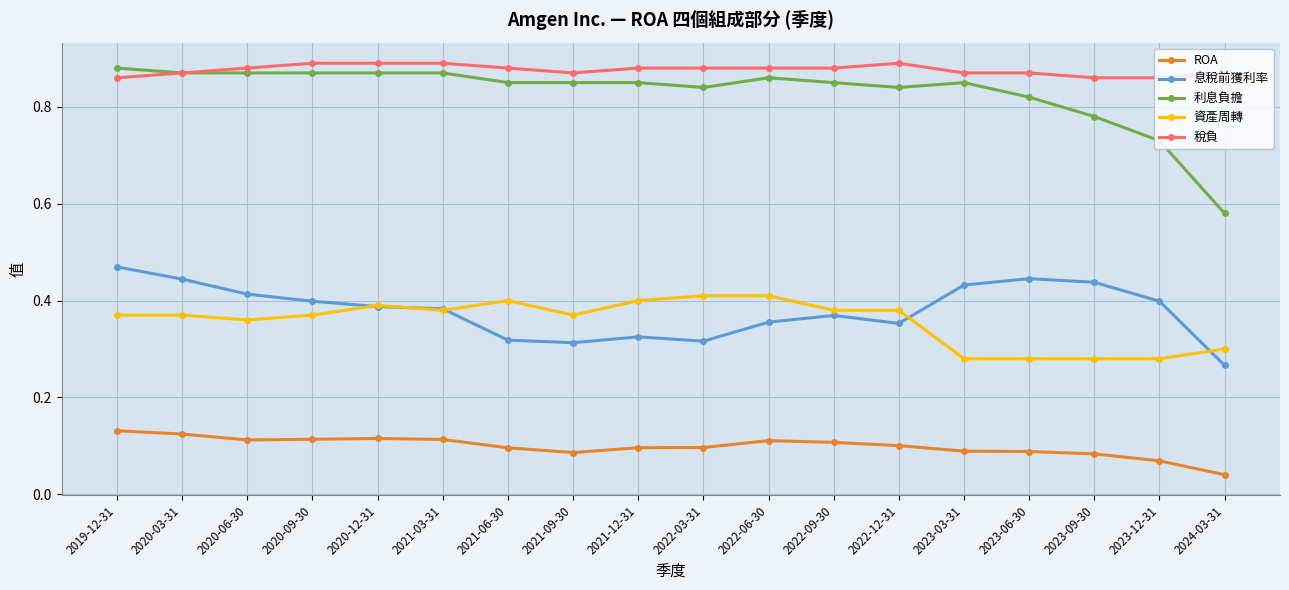

How many 資產周轉 values are between 0 and 1?

18